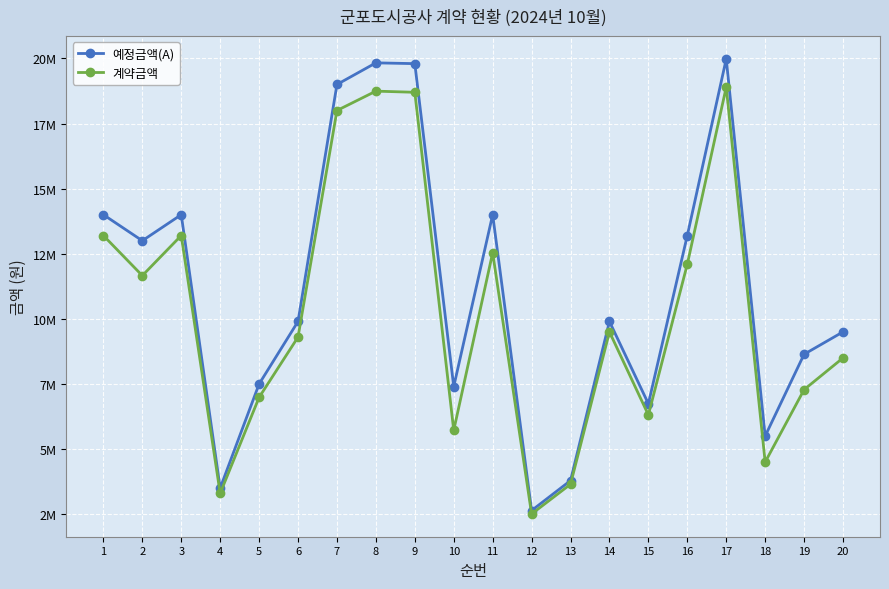

At which category is the sum across all series the highest?

17